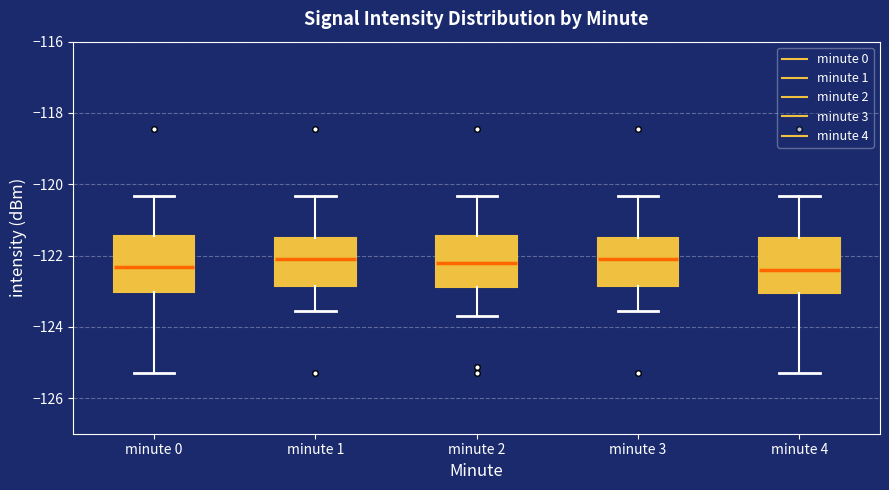

Where does the median line of the box for minute 3 sit on the y-axis? The values are not printed on the chart, so give them approximately, as read against the axis.

-122.0